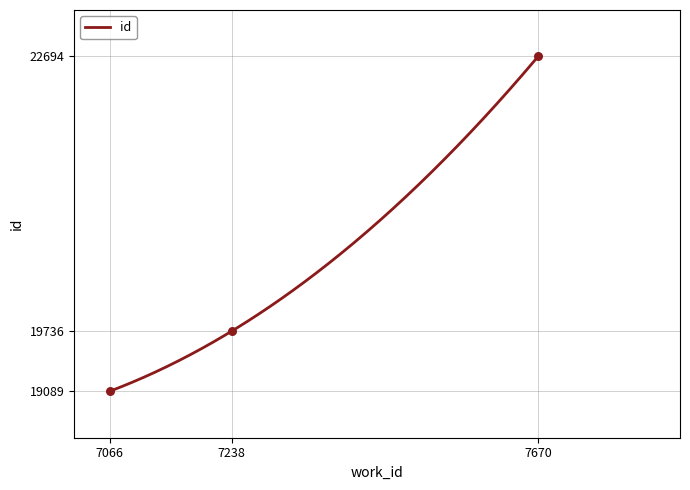

What is the change in value from 7066 to 7670?

+3605